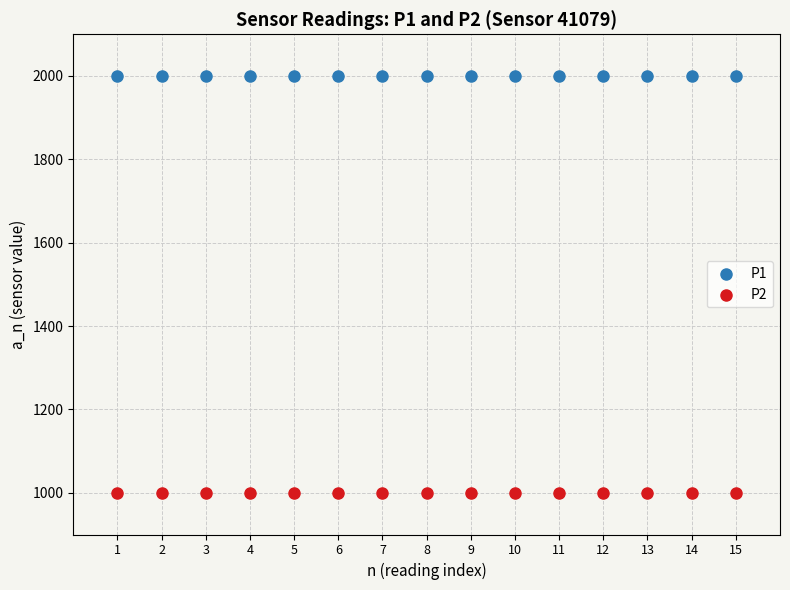

Which series reaches the minimum Y coordinate?

P2